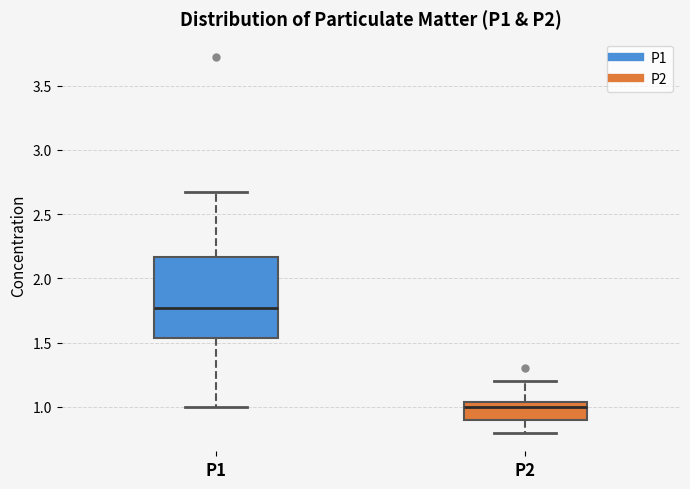

Reading left to right, read every box against the y-axis: the position of its median line, the range the box covers, and the ends of its whiskers. The values are not printed on the chart, so give them approximately, as read against the axis.

P1: median 1.75, box 1.55 to 2.15, whiskers 1.00 to 2.65
P2: median 1.00, box 0.90 to 1.05, whiskers 0.80 to 1.20